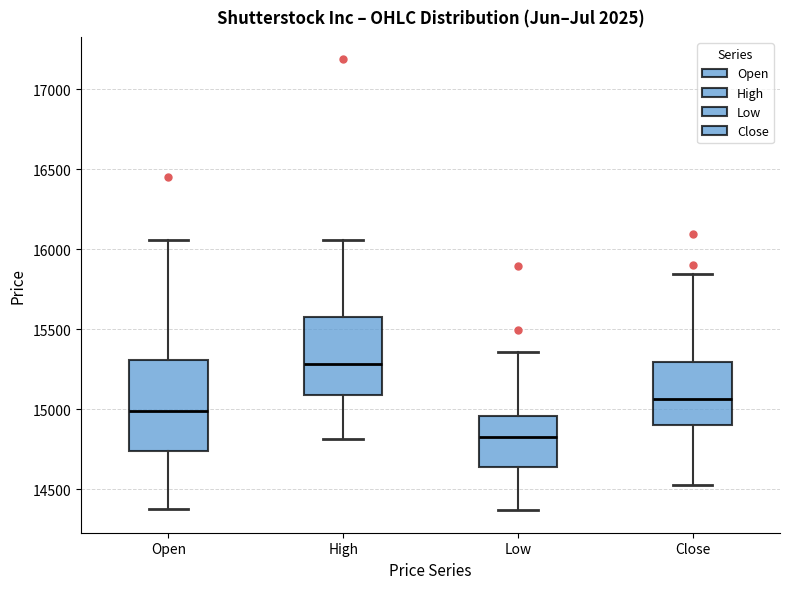

Reading left to right, transcribe this box plot: for each box, give where its median line is, the range the box spans, and where its two whiskers end, as read against the y-axis. The values are not printed on the chart, so give them approximately, as read against the axis.

Open: median 15000, box 14750 to 15300, whiskers 14400 to 16050
High: median 15300, box 15100 to 15550, whiskers 14800 to 16050
Low: median 14800, box 14650 to 14950, whiskers 14350 to 15350
Close: median 15050, box 14900 to 15300, whiskers 14550 to 15850